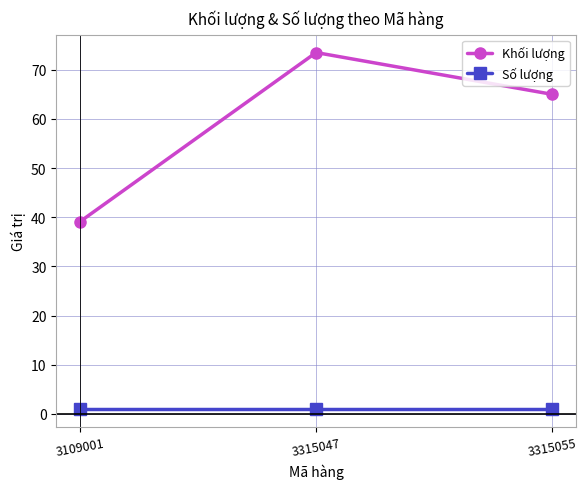

Rank the categories by Khối lượng value from highest to lowest.

3315047, 3315055, 3109001